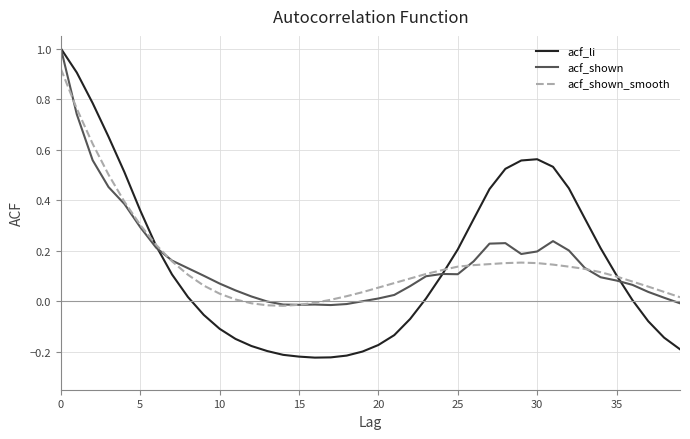

What is the greatest value displayed?

1.0